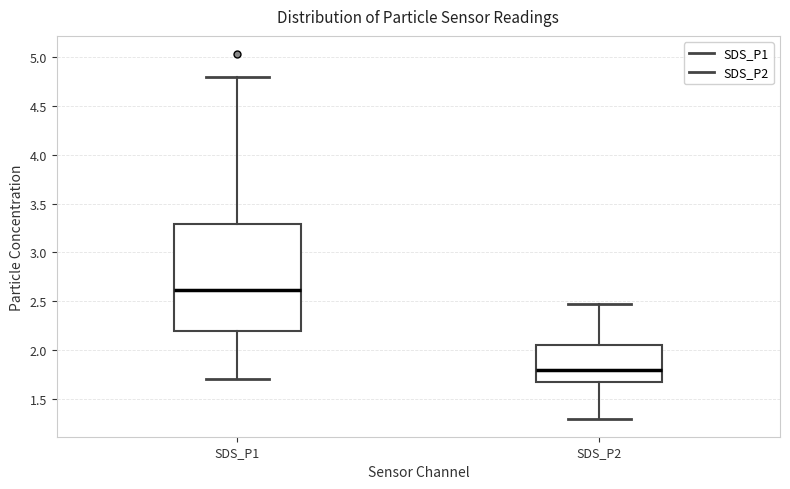

Comparing the boxes themselves (not the whiskers), which one is the tallest?

SDS_P1